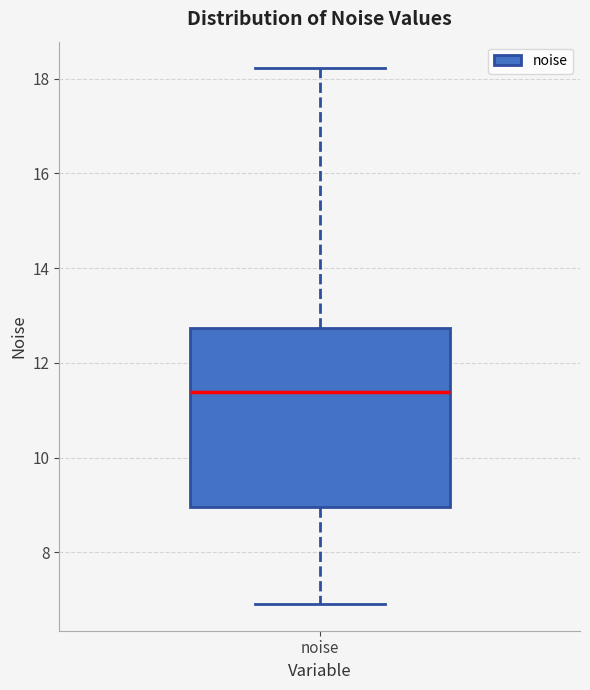

Where is the lower edge of the box for noise on the y-axis? The values are not printed on the chart, so give them approximately, as read against the axis.

9.0